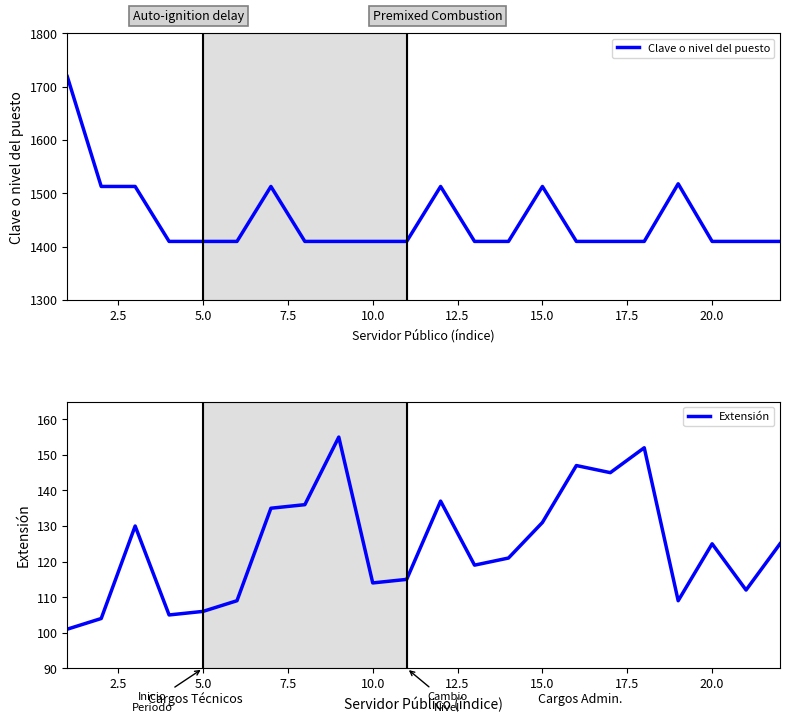

True or false: Clave o nivel del puesto has more than 2 interior local peaks.

True